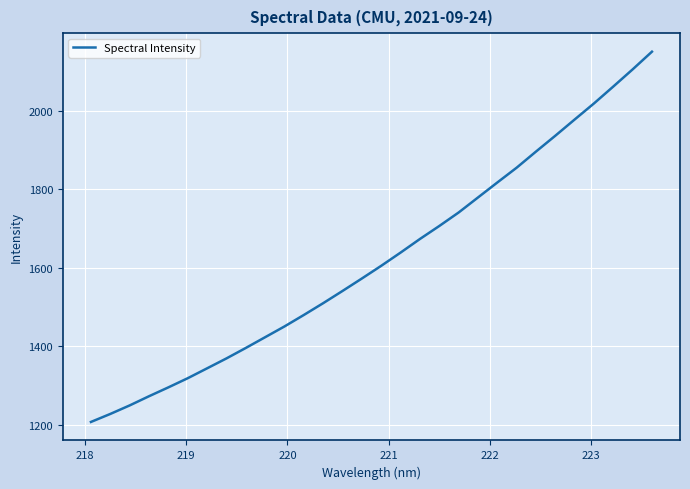

How many series are shown in this chart?

1